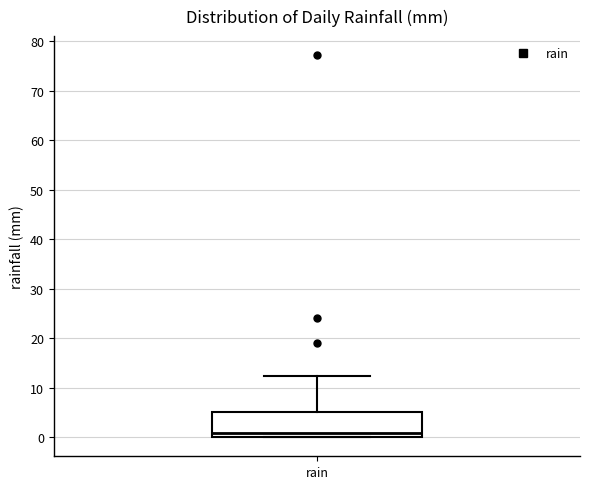

Read this box plot against the y-axis: the position of the median line, the range covered by the box, and the ends of both whiskers. The values are not printed on the chart, so give them approximately, as read against the axis.

median 1, box 0 to 5, whiskers 0 to 12